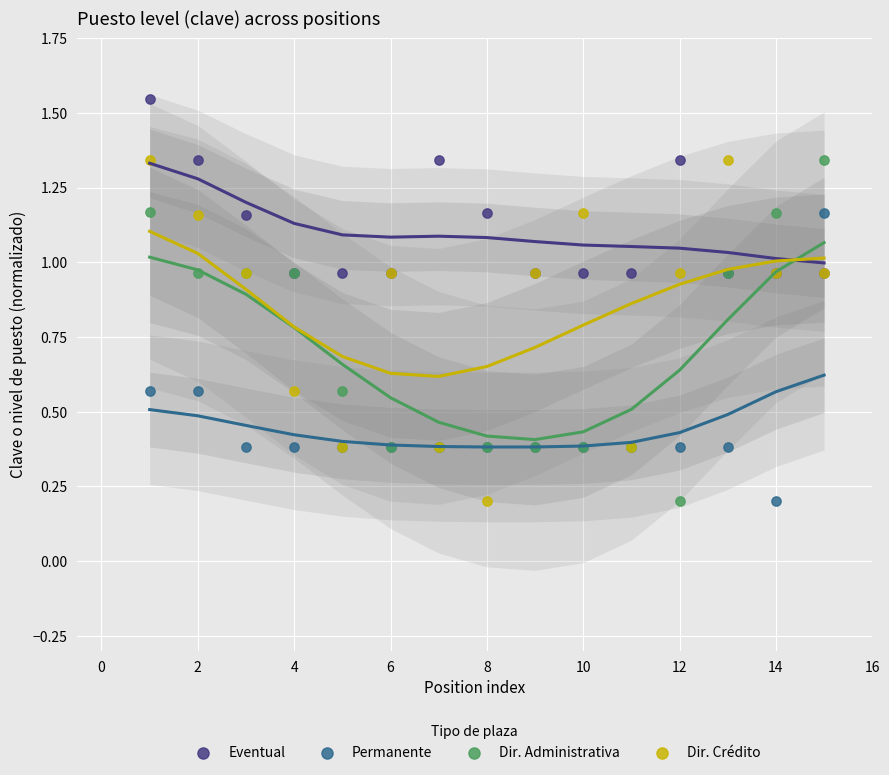

What are all the series names shown in the legend?

Eventual, Permanente, Dir. Administrativa, Dir. Crédito